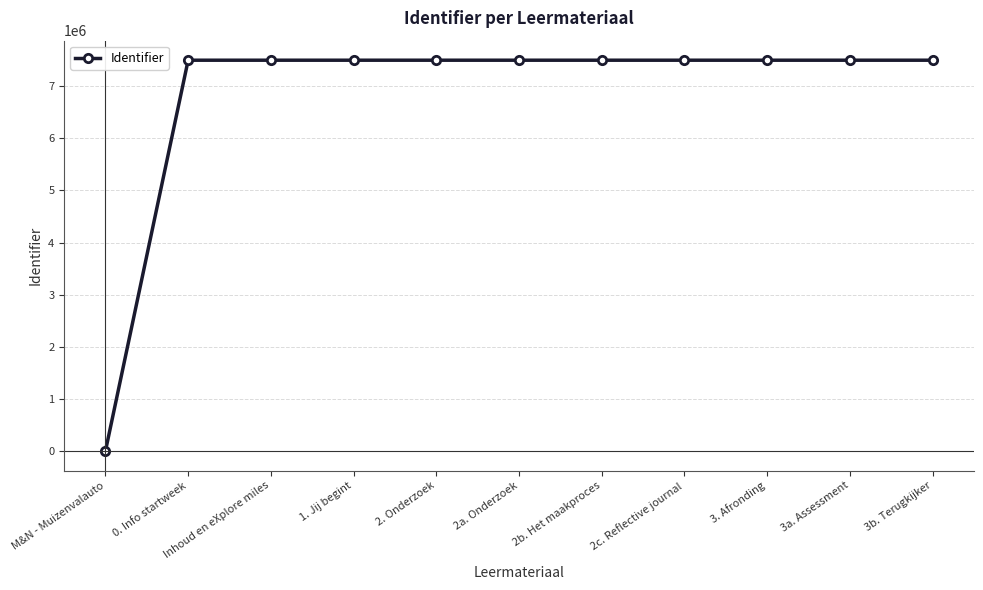

True or false: the data shows 0 at M&N - Muizenvalauto.

True